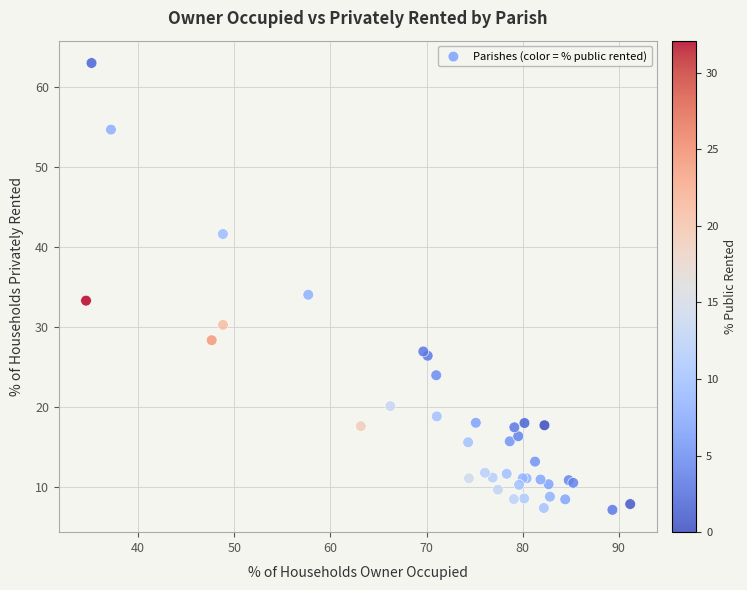

What Y value in the scatter plot is closest to 35?

34.1